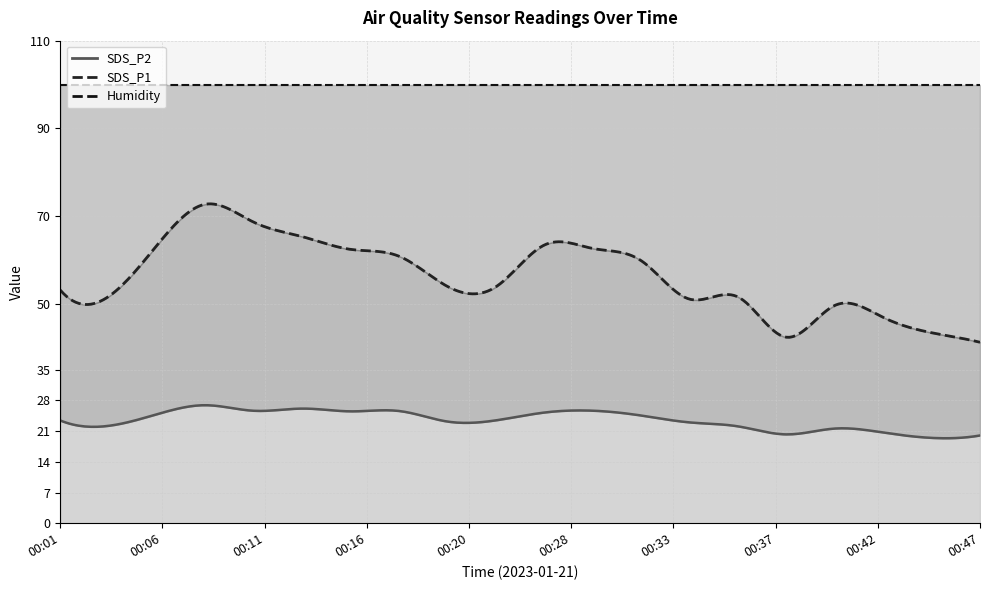

True or false: Humidity has a value of 31.7 at 00:13.

False